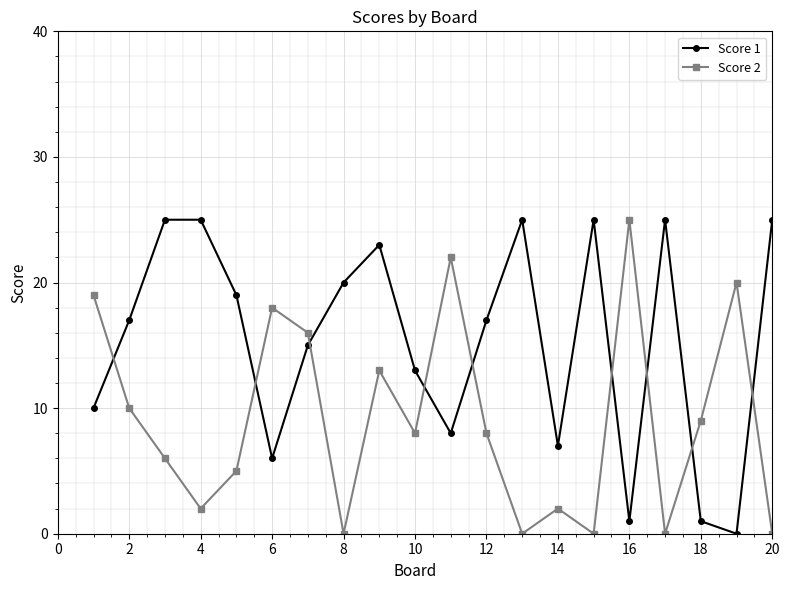

What is the difference between the second highest and minimum values in the Score 1 series?

25